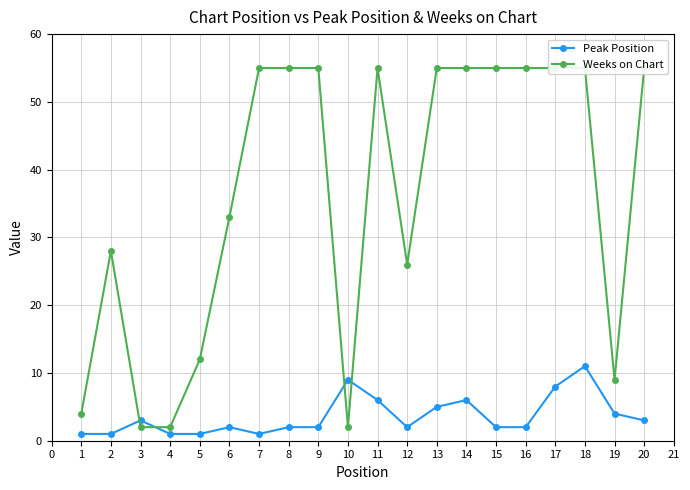

The Peak Position series shows 16 at 10. True or false?

False